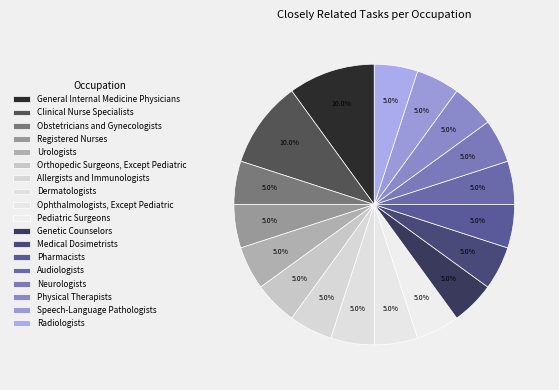

Is the sum of Physical Therapists and General Internal Medicine Physicians greater than half?

No